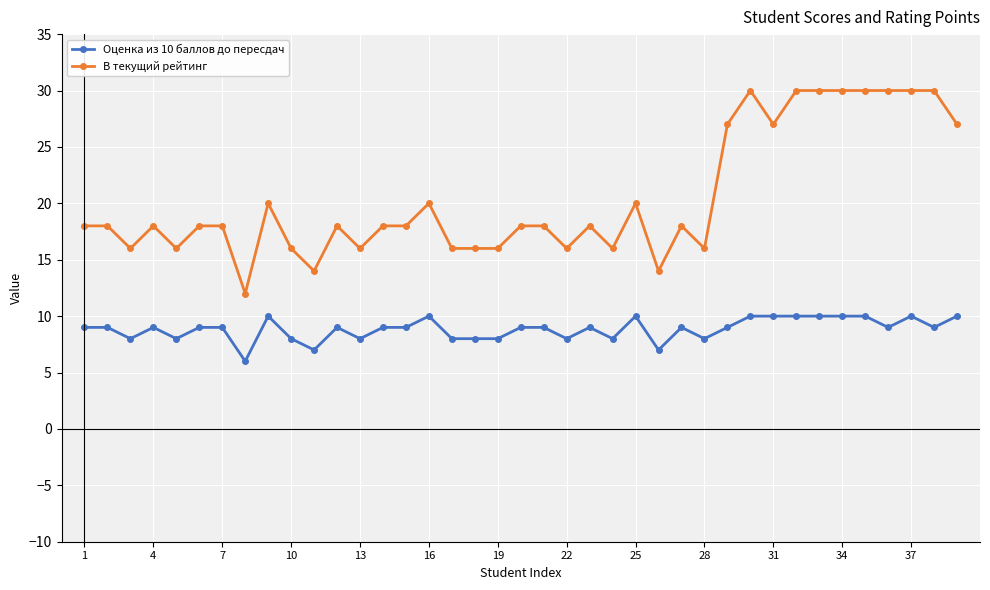

True or false: Оценка из 10 баллов до пересдач has more than 0 interior local peaks.

True